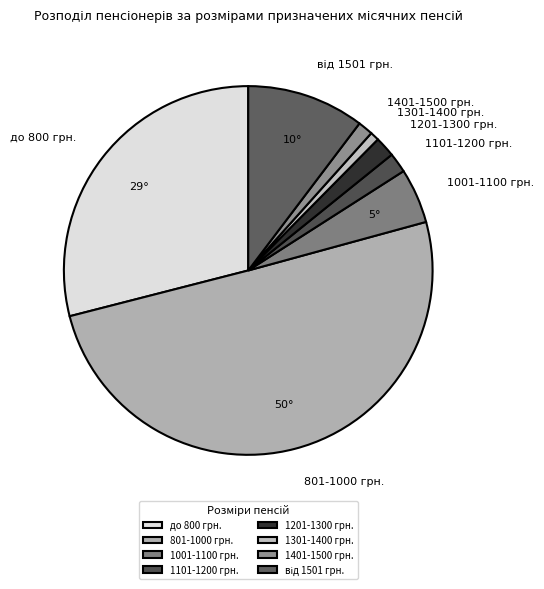

True or false: 1401-1500 грн. accounts for 1% of the total.

True